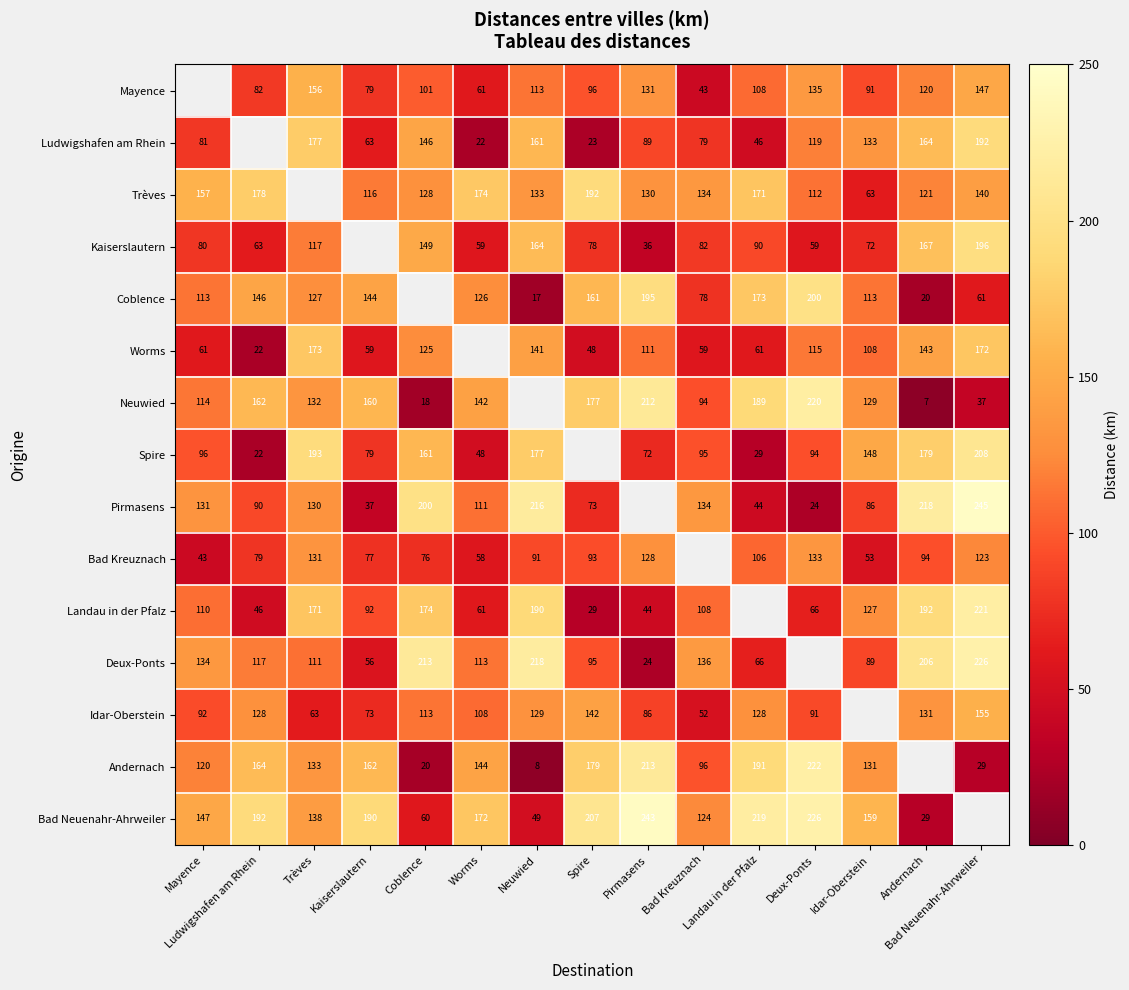

How many values in the Bad Neuenahr-Ahrweiler series are below 172?

7